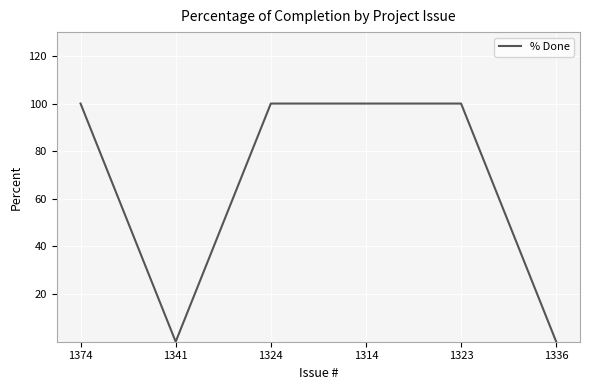

Count the number of data series in this chart.

1